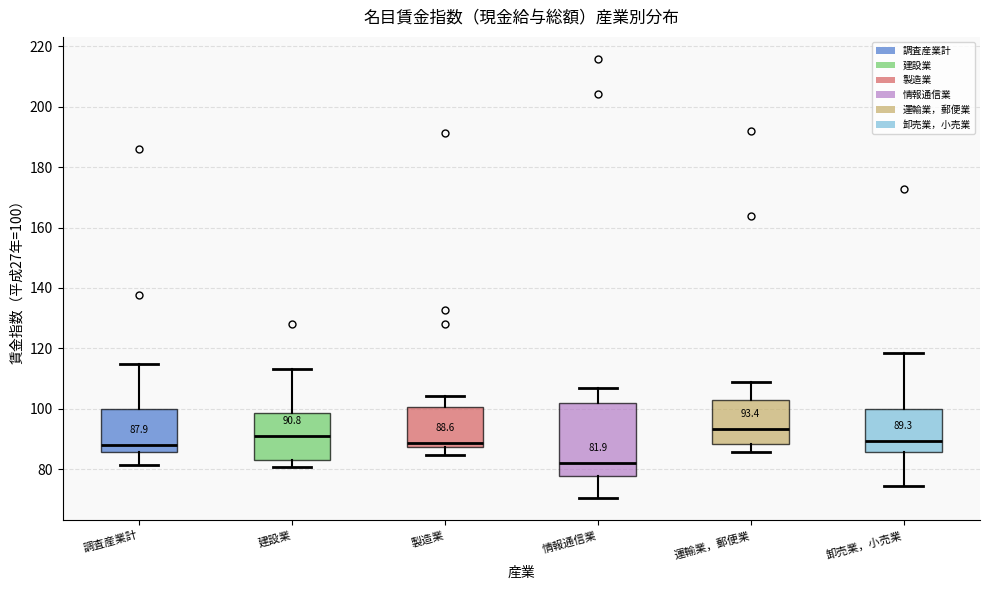

Which box's median line is the lowest?

情報通信業